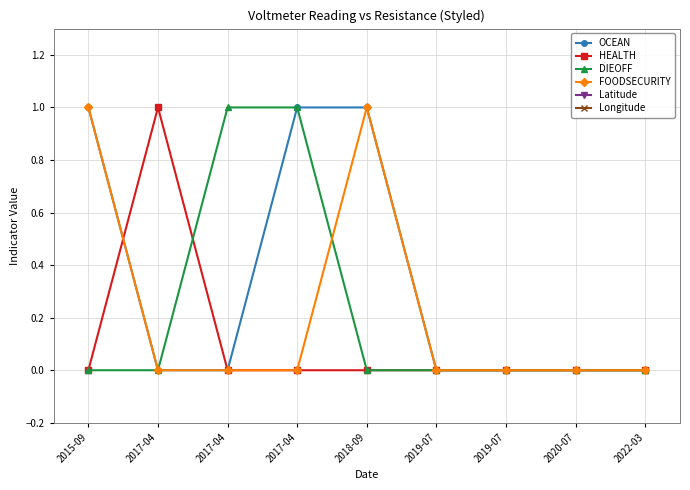

Reading left to right, extract all data points from this chart.

OCEAN: 1.0	0.0	0.0	1.0	1.0	0.0	0.0	0.0	0.0
HEALTH: 0.0	1.0	0.0	0.0	0.0	0.0	0.0	0.0	0.0
DIEOFF: 0.0	0.0	1.0	1.0	0.0	0.0	0.0	0.0	0.0
FOODSECURITY: 1.0	0.0	0.0	0.0	1.0	0.0	0.0	0.0	0.0
Latitude: 53.9	53.9	53.9	53.9	53.9	53.9	53.9	53.9	53.9
Longitude: -166.6	-166.5	-166.5	-166.5	-166.5	-166.5	-166.5	-166.5	-166.5